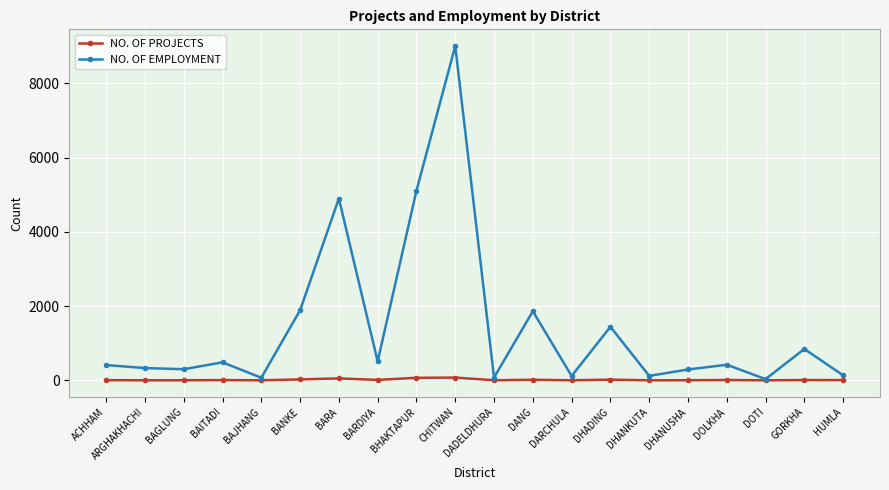

What is the spread (max minus min) of values at CHITWAN?

8930